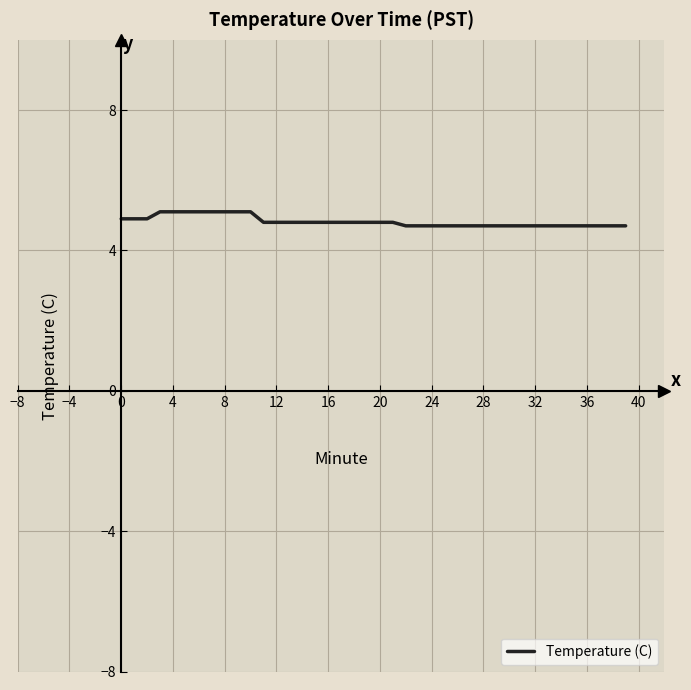

What is the greatest value displayed?

5.1